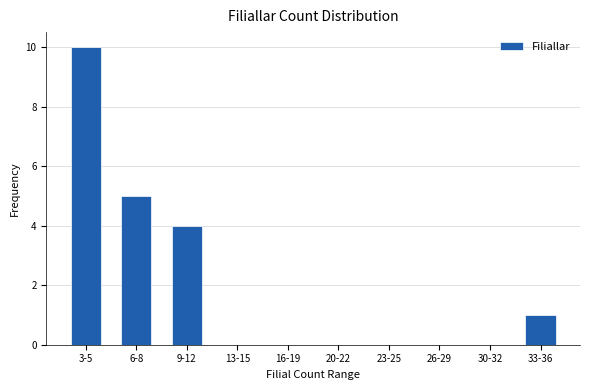

Reading left to right, extract all data points from this chart.

3-5=10	6-8=5	9-12=4	13-15=0	16-19=0	20-22=0	23-25=0	26-29=0	30-32=0	33-36=1